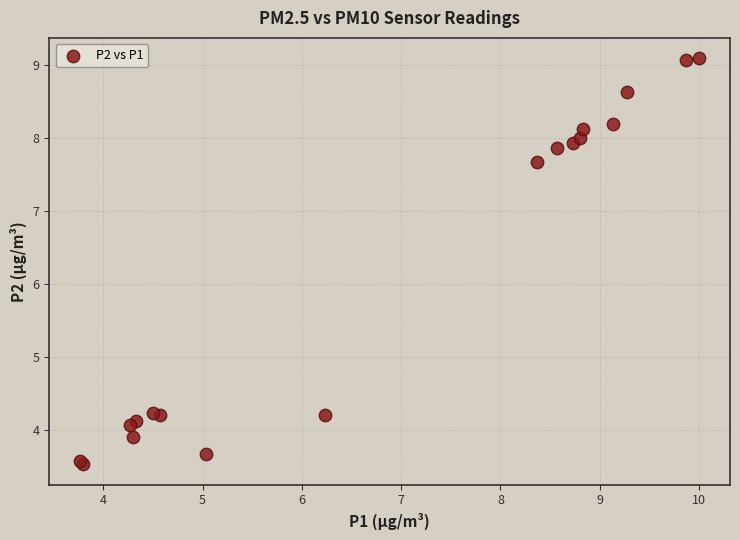

What Y value in the scatter plot is closest to 6?

7.7